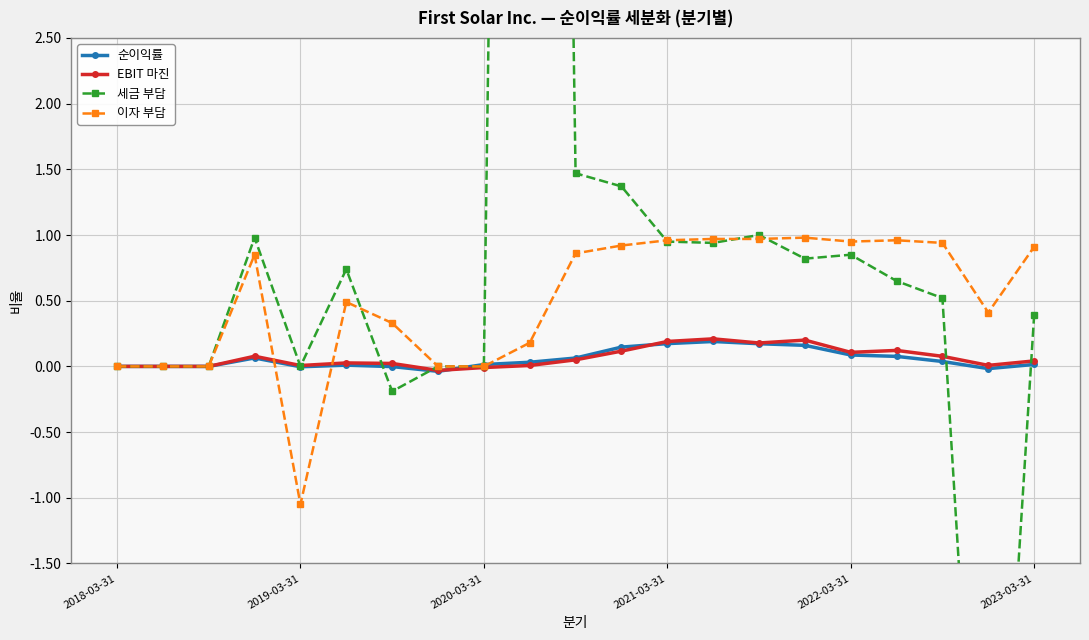

Rank the series by their maximum value, from lowest to highest.

순이익률, EBIT 마진, 이자 부담, 세금 부담